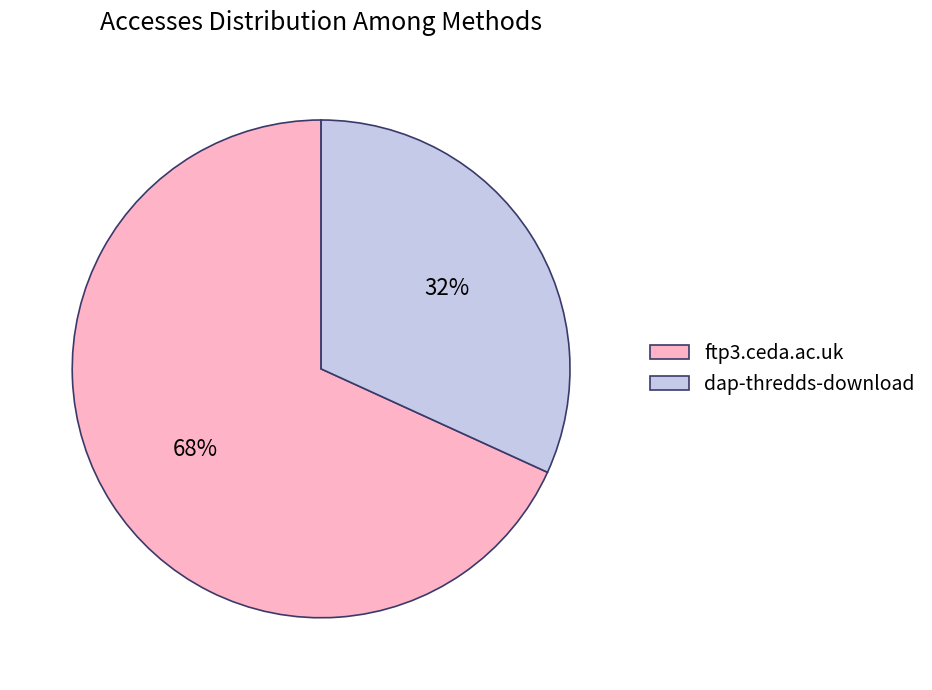

Approximately how many times larger is the value at dap-thredds-download compared to ftp3.ceda.ac.uk?

0.5